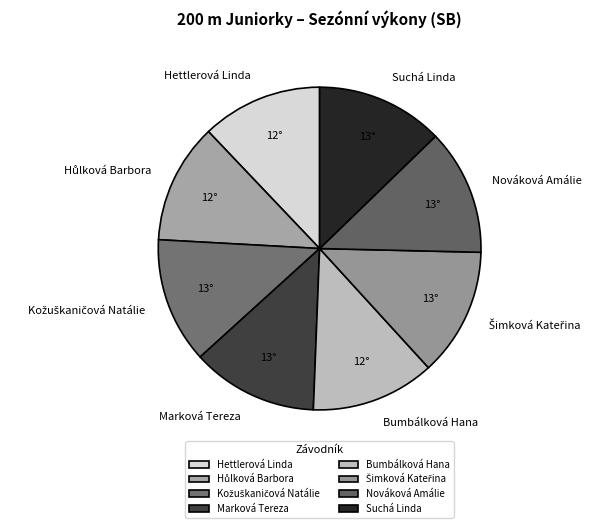

Which has a higher value, Suchá Linda or Hettlerová Linda?

Suchá Linda